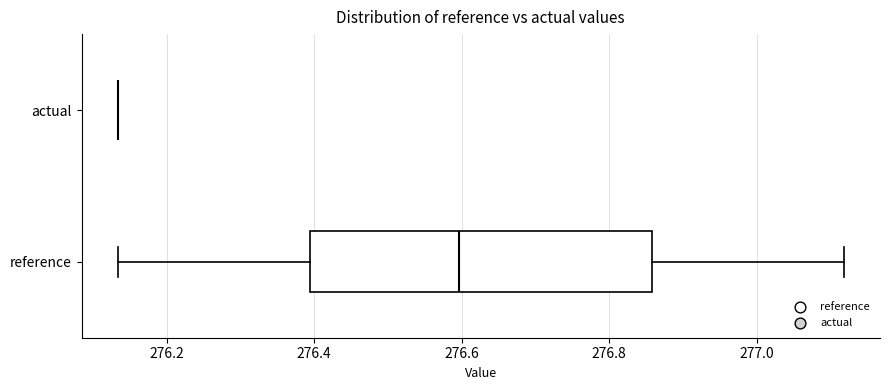

Reading bottom to top, read every box against the x-axis: the position of its median line, the range the box covers, and the ends of its whiskers. The values are not printed on the chart, so give them approximately, as read against the axis.

reference: median 276.60, box 276.40 to 276.86, whiskers 276.14 to 277.12
actual: box collapsed to a line at 276.14, whiskers 276.14 to 276.14